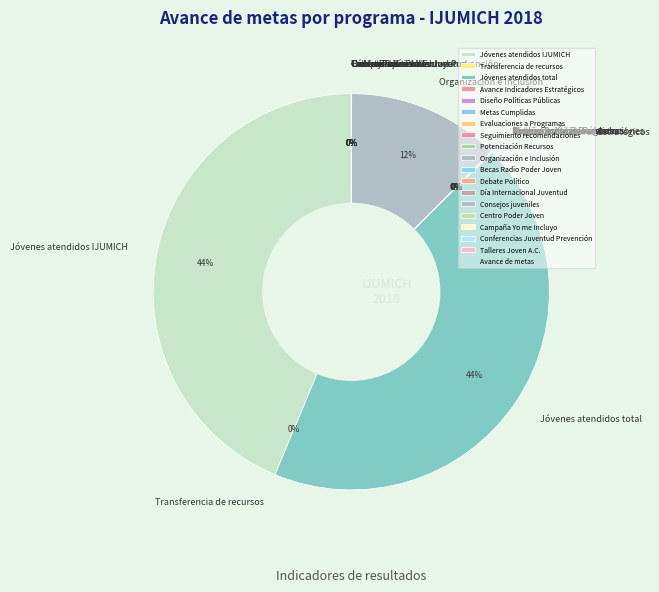

Is there a majority slice in this chart?

No